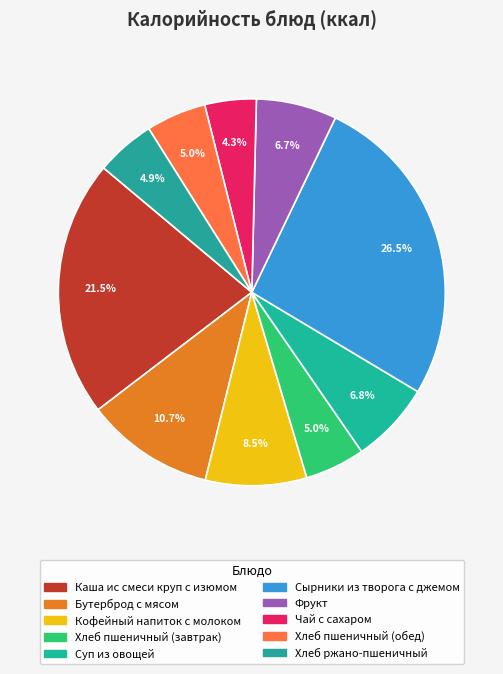

What is the change in value from Фрукт to Чай с сахаром?

-34.0